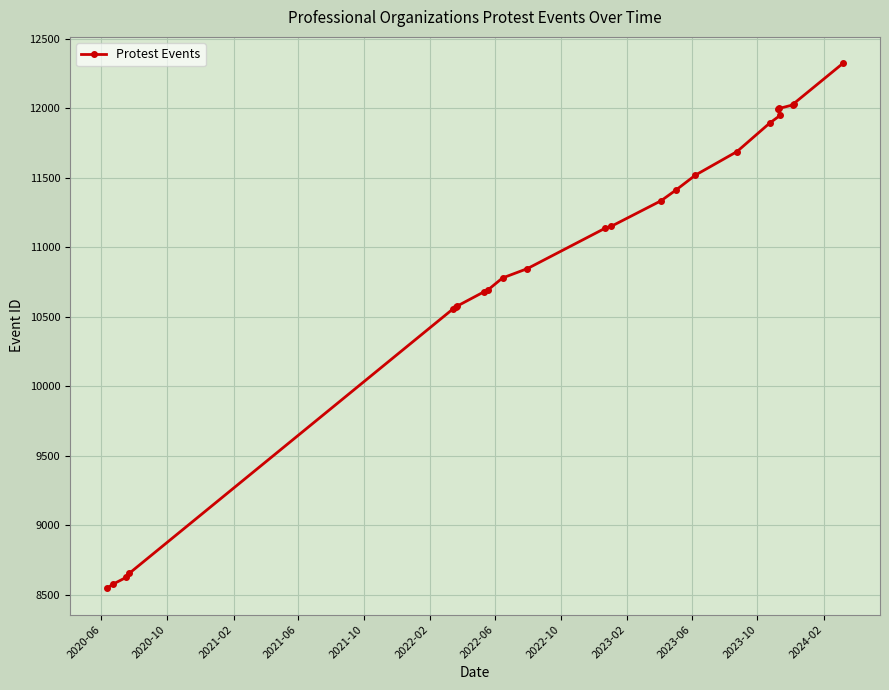

What is the value of the 15th point from the left?

11412